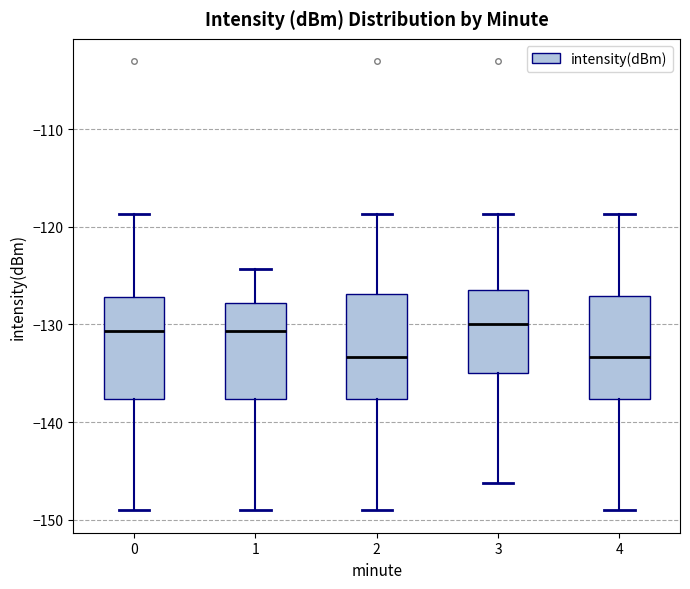

Reading left to right, transcribe this box plot: for each box, give where its median line is, the range the box spans, and where its two whiskers end, as read against the y-axis. The values are not printed on the chart, so give them approximately, as read against the axis.

0: median -131, box -138 to -127, whiskers -149 to -119
1: median -131, box -138 to -128, whiskers -149 to -124
2: median -133, box -138 to -127, whiskers -149 to -119
3: median -130, box -135 to -126, whiskers -146 to -119
4: median -133, box -138 to -127, whiskers -149 to -119